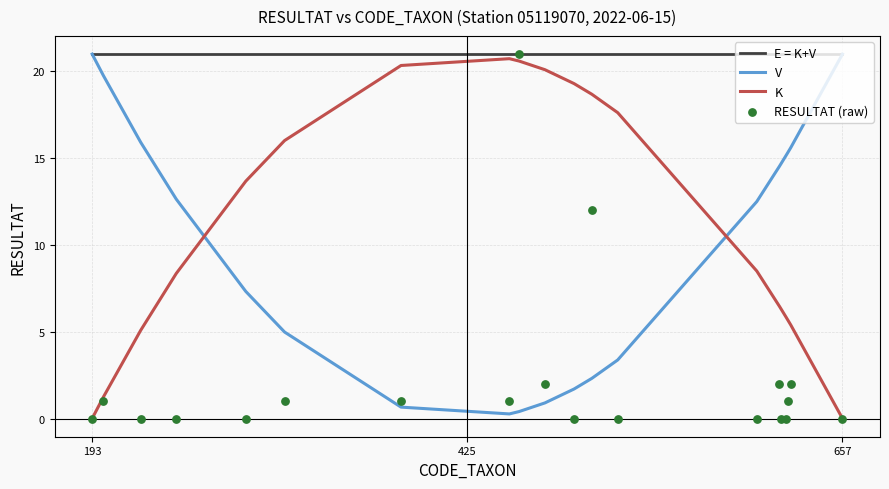

What are all the series names shown in the legend?

E = K+V, V, K, RESULTAT (raw)